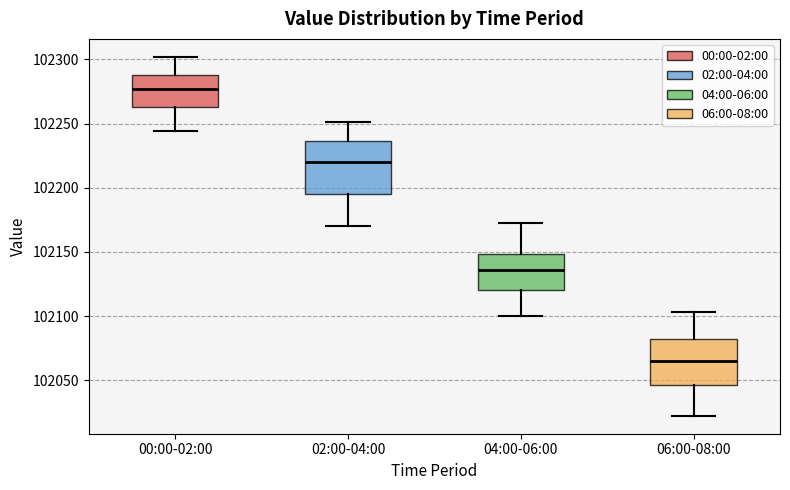

Which box's median line is the lowest?

06:00-08:00